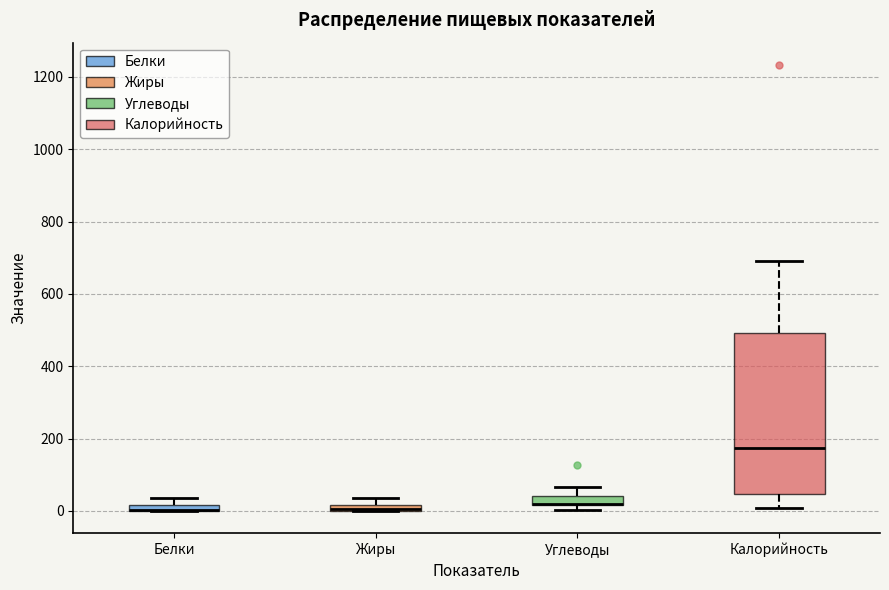

Where does the upper whisker of the box for Калорийность end on the y-axis? The values are not printed on the chart, so give them approximately, as read against the axis.

700